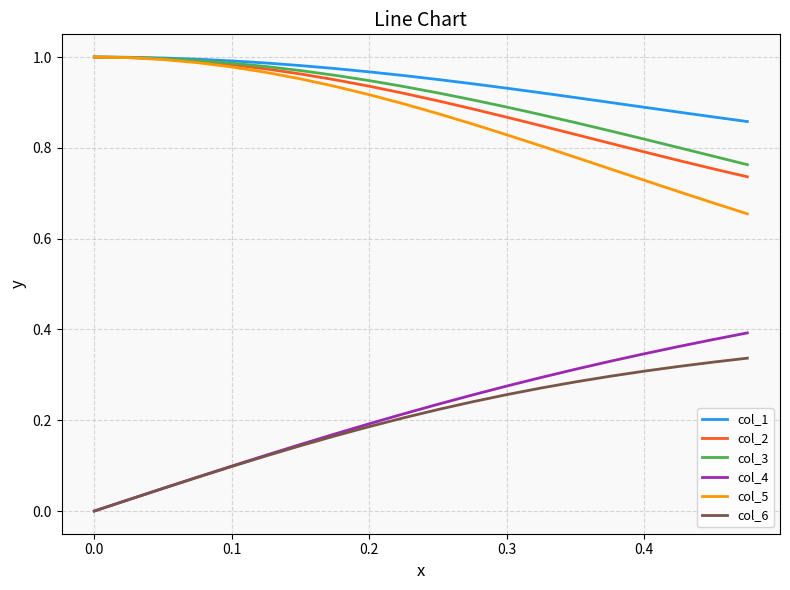

True or false: col_3 and col_6 cross at least once.

False